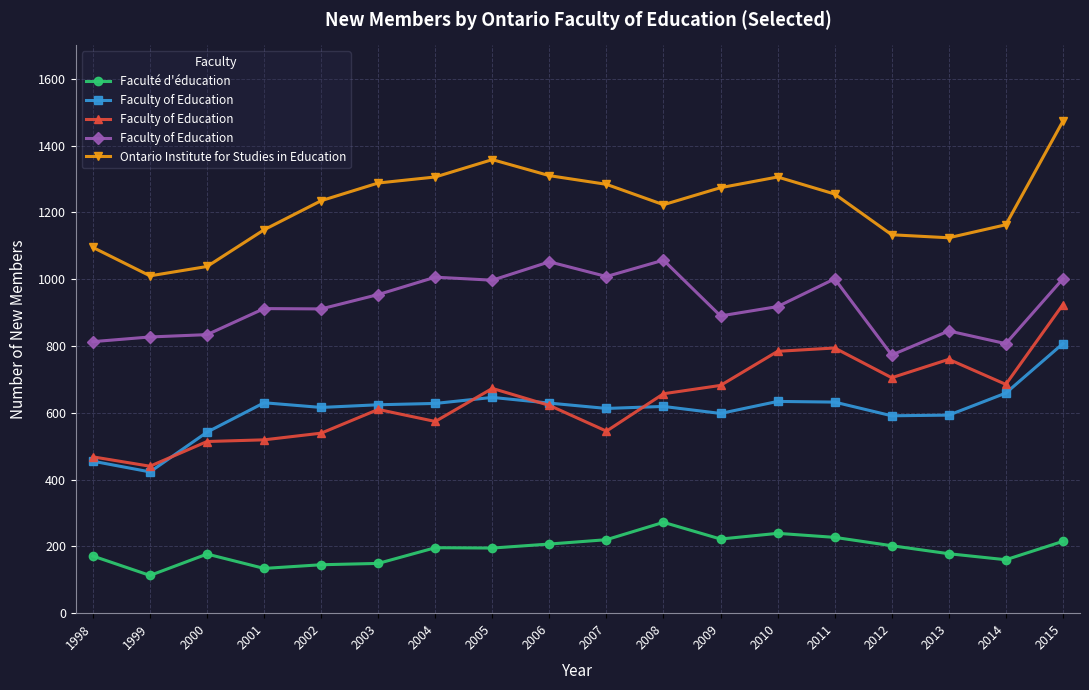

Rank the categories by Ontario Institute for Studies in Education value from lowest to highest.

1999, 2000, 1998, 2013, 2012, 2001, 2014, 2008, 2002, 2011, 2009, 2007, 2003, 2004, 2010, 2006, 2005, 2015